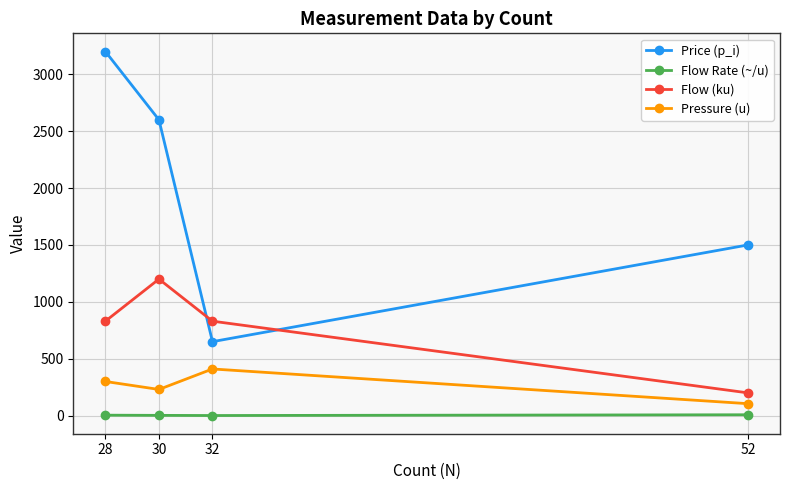

Which series has the largest range (max minus min)?

Price (p_i)